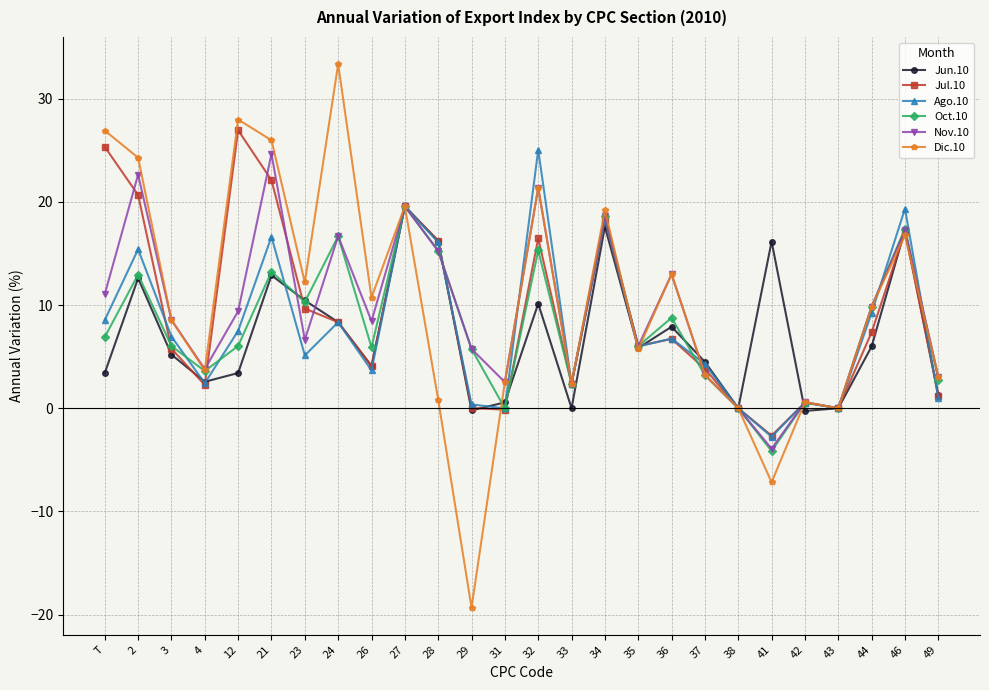

What is the total value across all series at 46?

105.1